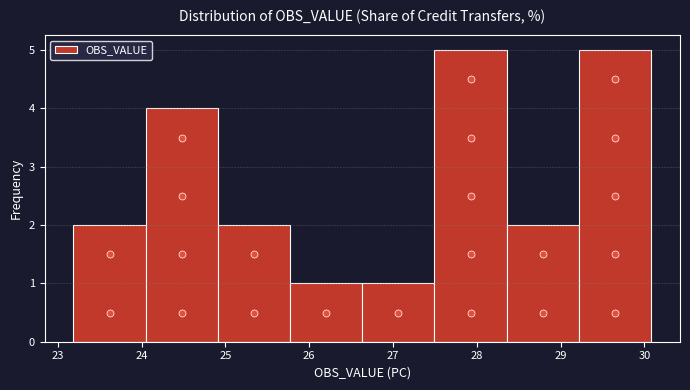

How tall is the bar that spans 27.5 to 28.4 on the x-axis? Neither the bar edges nor the heights are printed on the chart, so give them approximately, as read against the axes.

5